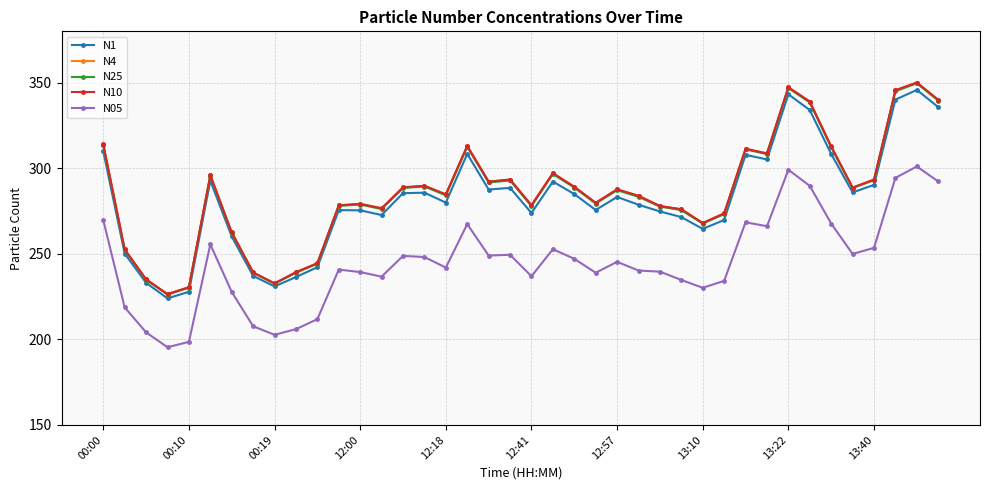

What is the highest value of the N25 series?

349.6